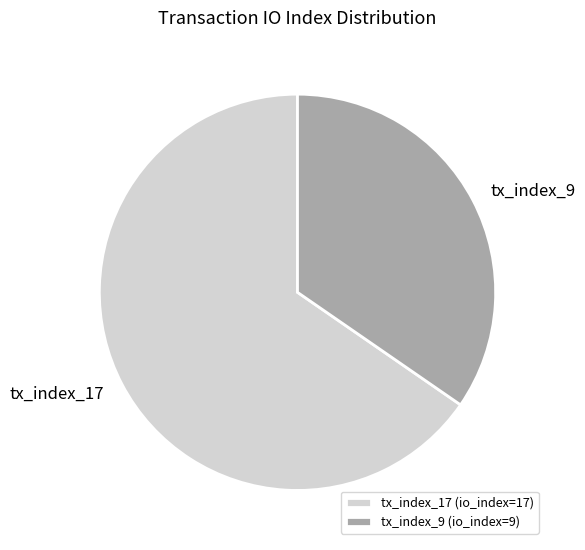

Do tx_index_17 and tx_index_9 together represent more than half of the pie?

Yes